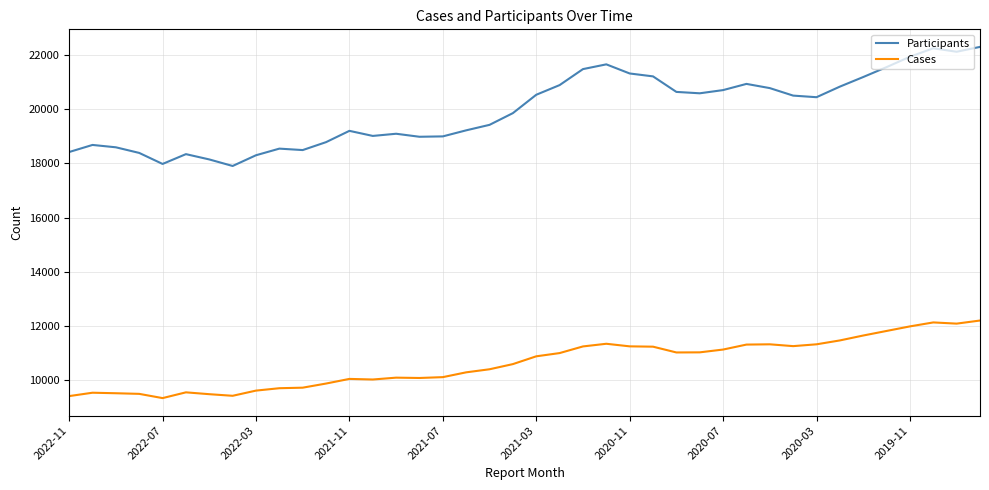

What is the minimum value for Participants?

17898